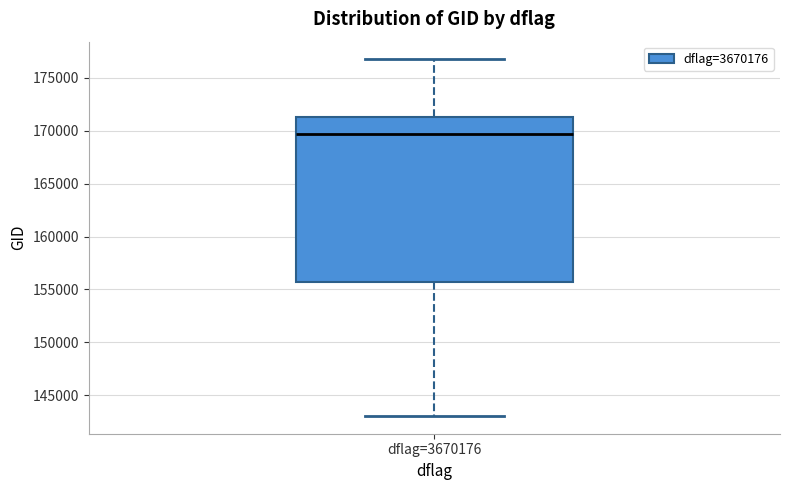

Where is the upper edge of the box for dflag=3670176 on the y-axis? The values are not printed on the chart, so give them approximately, as read against the axis.

171500